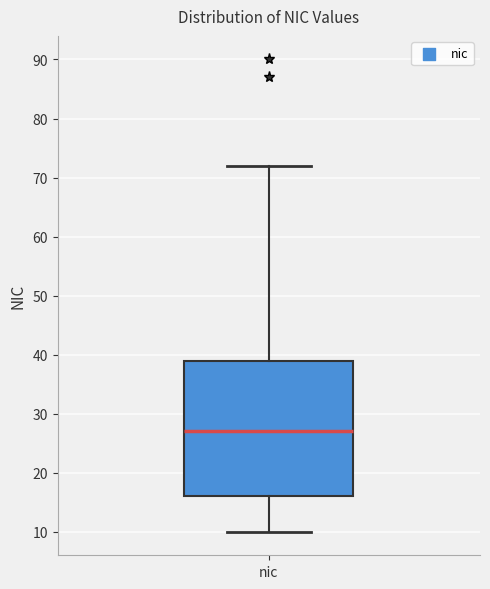

Transcribe this box plot: give where the median line is, the range the box spans, and where the two whiskers end, as read against the y-axis. The values are not printed on the chart, so give them approximately, as read against the axis.

median 27, box 16 to 39, whiskers 10 to 72